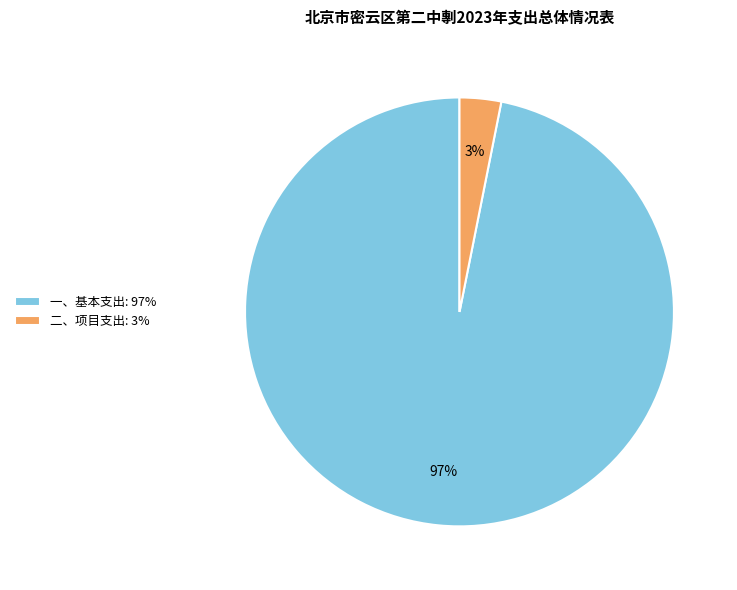

Which slice represents more than half of the pie?

一、基本支出: 97%